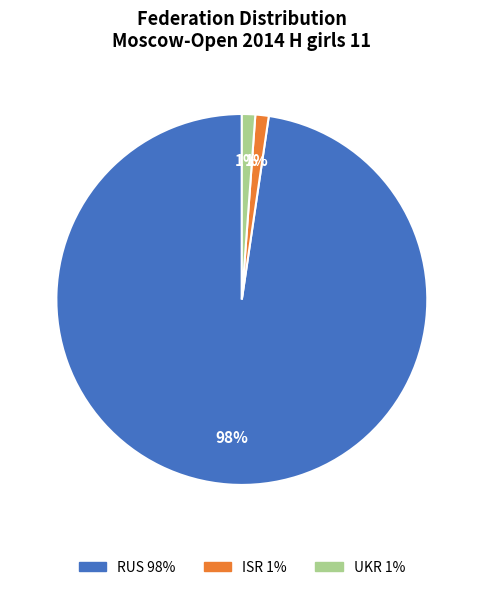

Is it true that UKR is 13% of the pie?

False